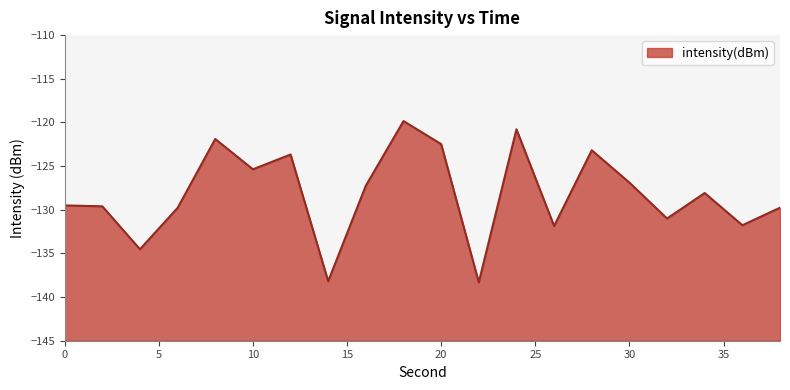

Reading left to right, list all the values displayed in this chart.

0=-129.5	2=-129.6	4=-134.5	6=-129.8	8=-121.9	10=-125.4	12=-123.7	14=-138.2	16=-127.2	18=-119.8	20=-122.5	22=-138.3	24=-120.8	26=-131.9	28=-123.2	30=-126.9	32=-131.0	34=-128.1	36=-131.8	38=-129.8